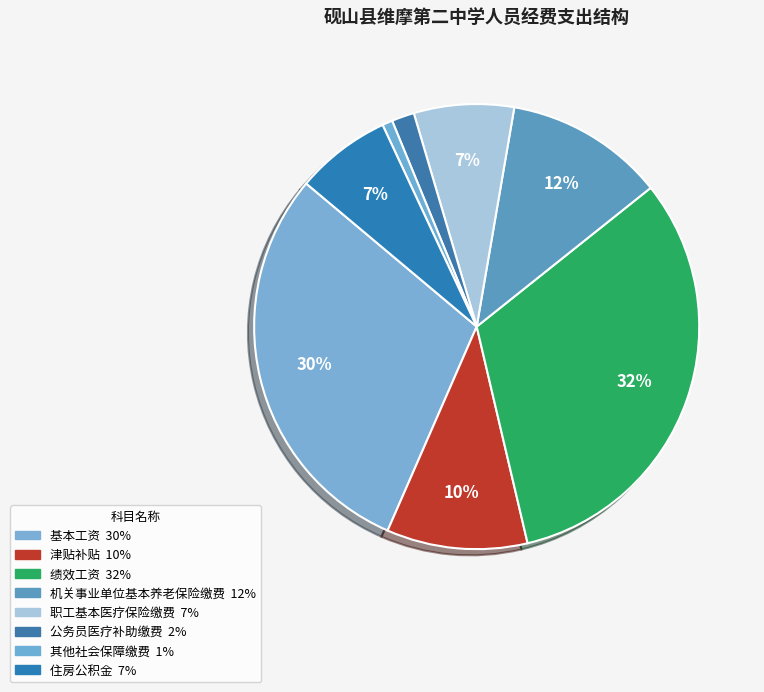

Is there any slice that represents more than half of the pie?

No